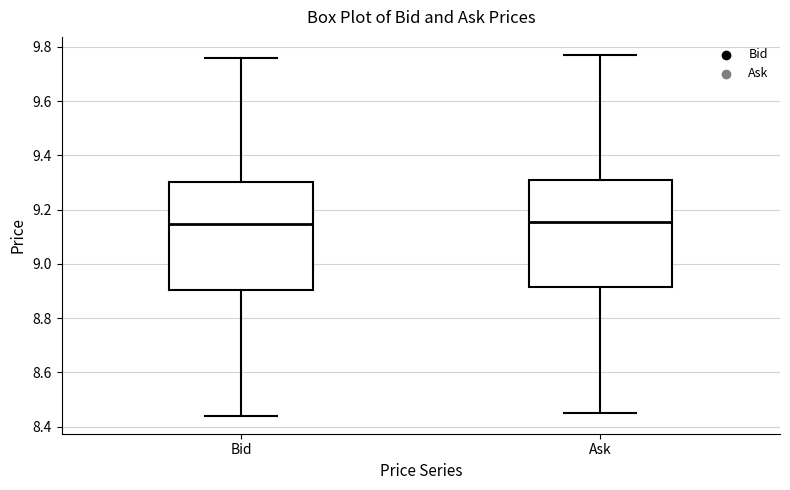

Where does the lower whisker of the box for Ask end on the y-axis? The values are not printed on the chart, so give them approximately, as read against the axis.

8.46